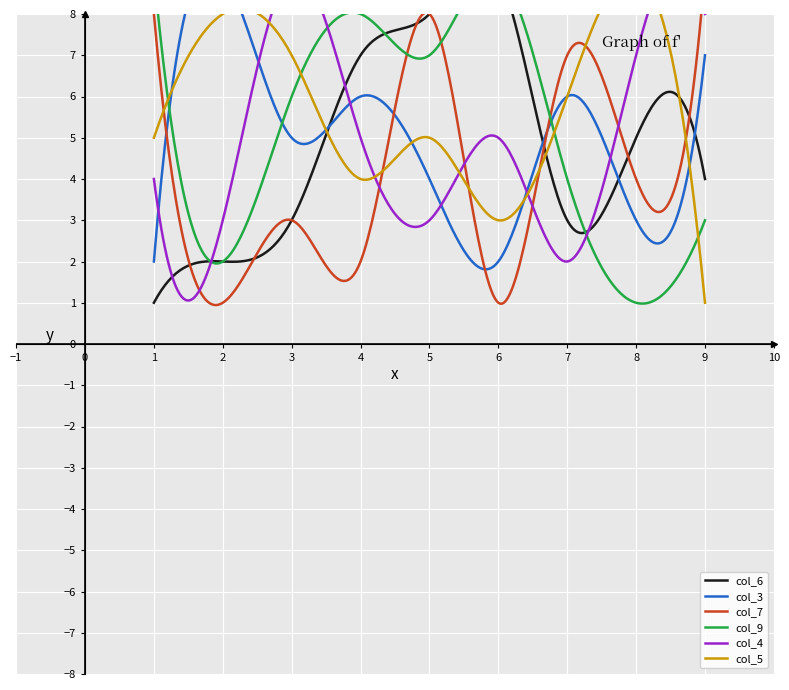

Rank the categories by col_3 value from lowest to highest.

1, 6, 8, 5, 3, 4, 7, 9, 2